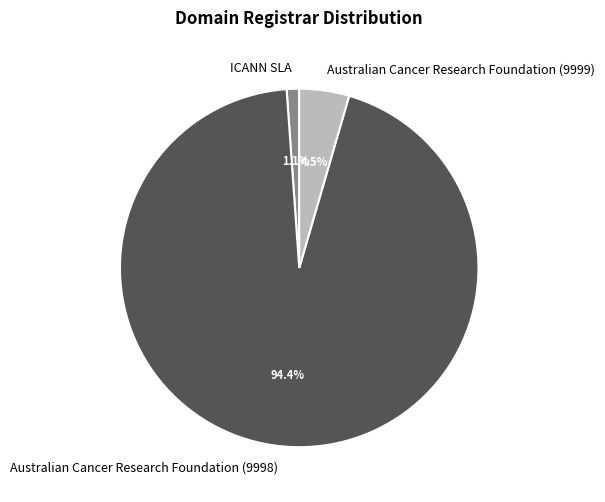

Which slice is the largest?

Australian Cancer Research Foundation (9998)